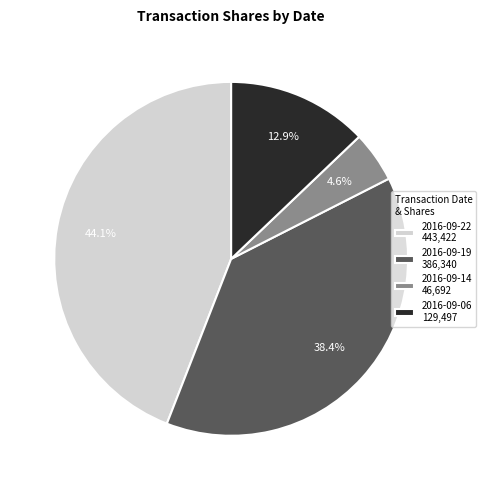

What percentage is the 2016-09-22 slice, to the nearest percent?

44%